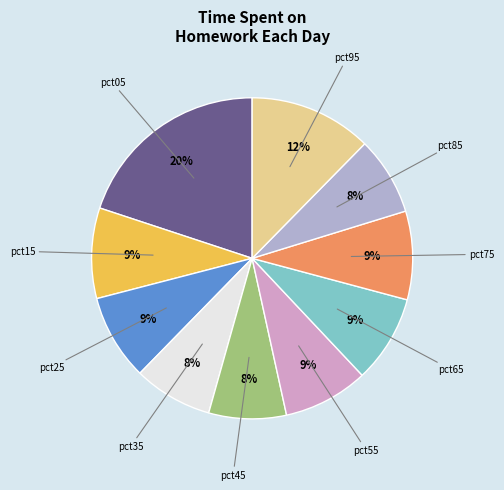

To the nearest percent, what is the average slice percentage?

10%